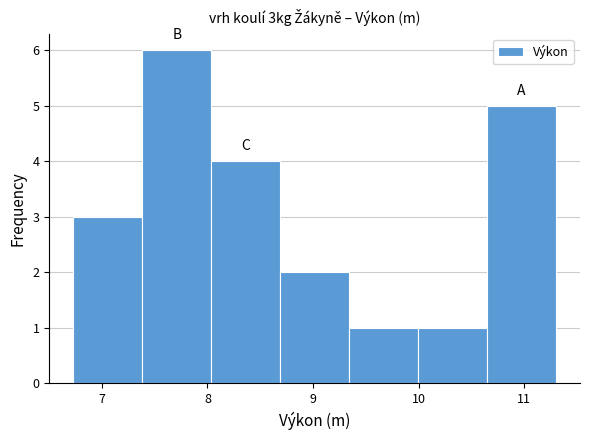

Reading left to right, transcribe this chart: for each bar, give the range it covers on the x-axis and its height. Neither the bar edges nor the heights are printed on the chart, so give them approximately, as read against the axes.

6.7 to 7.4: 3
7.4 to 8.0: 6
8.0 to 8.7: 4
8.7 to 9.3: 2
9.3 to 10.0: 1
10.0 to 10.6: 1
10.6 to 11.3: 5